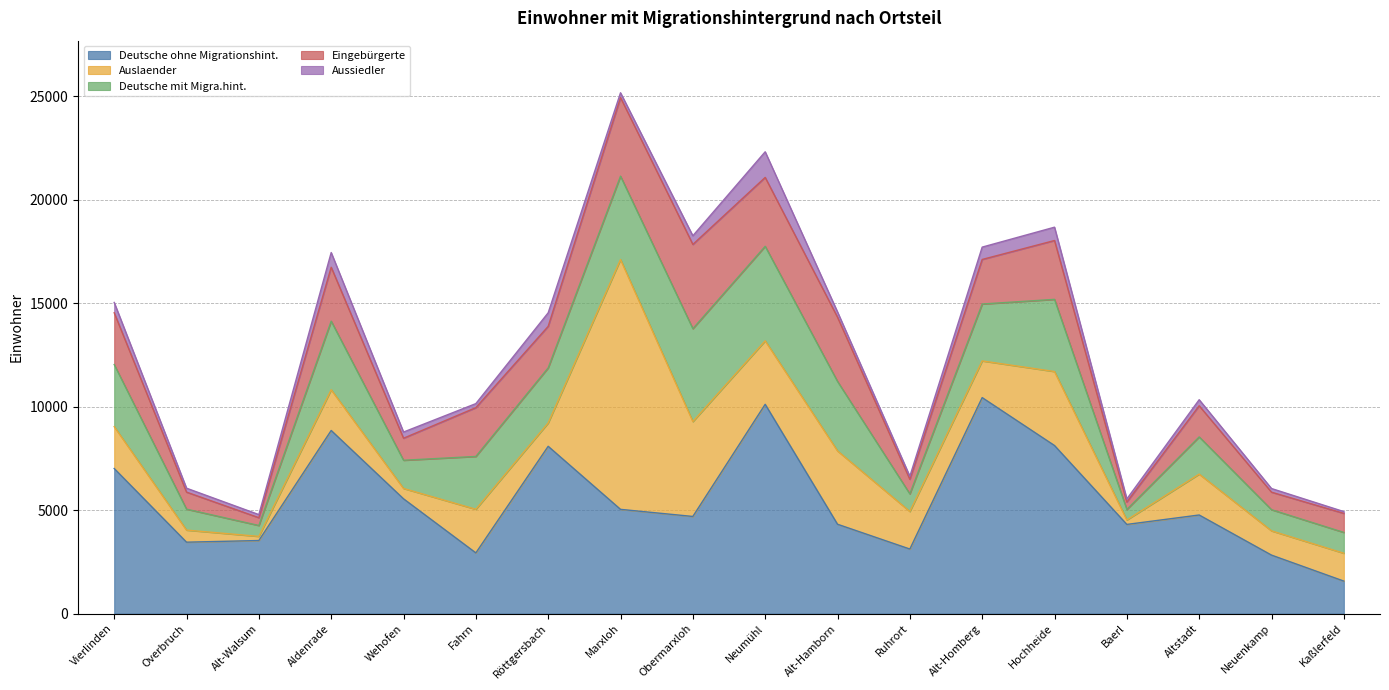

How many values in the Auslaender series are below 1968?

9